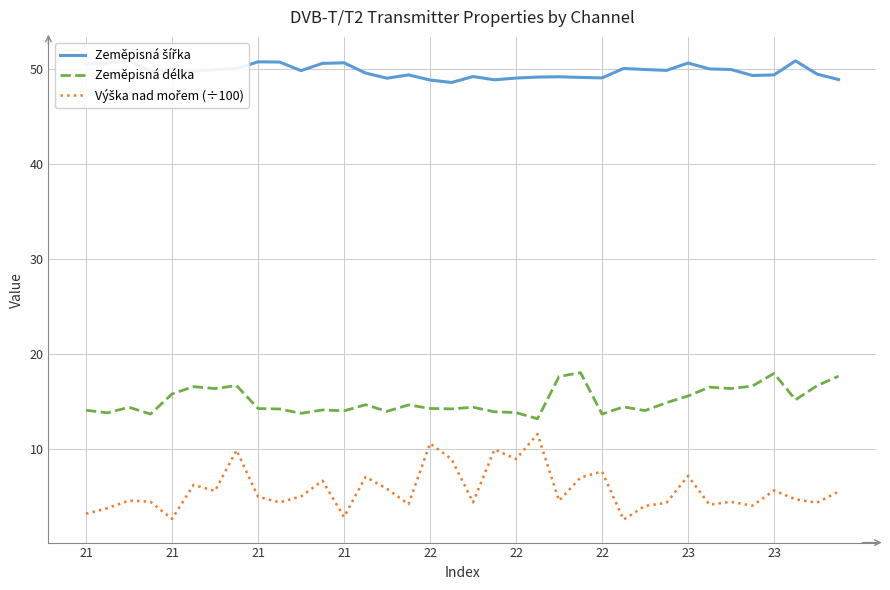

At how many categories does at least one series exceed 15?

36